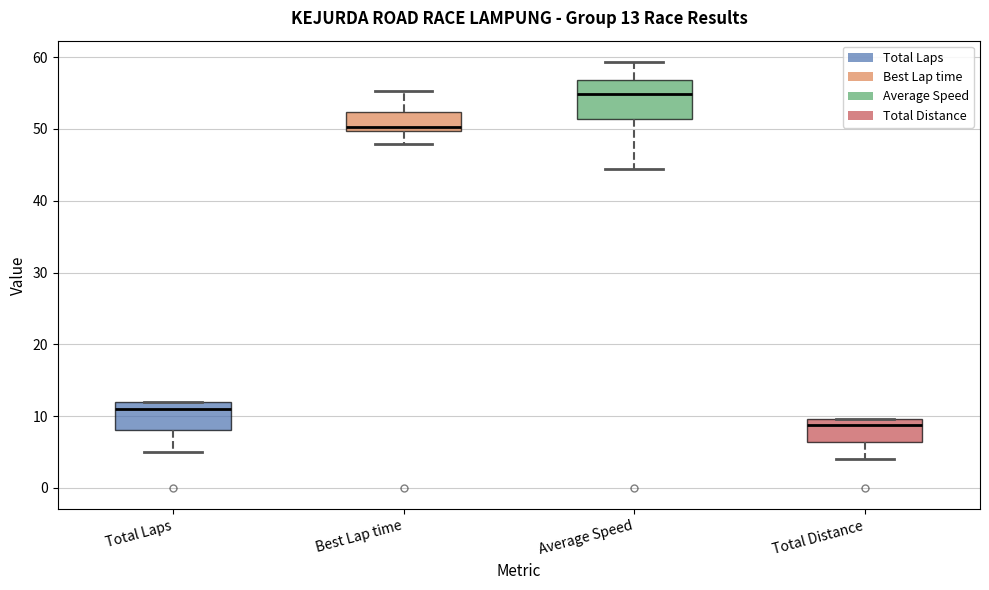

Which box is the tallest, from its lower edge to its upper edge?

Average Speed